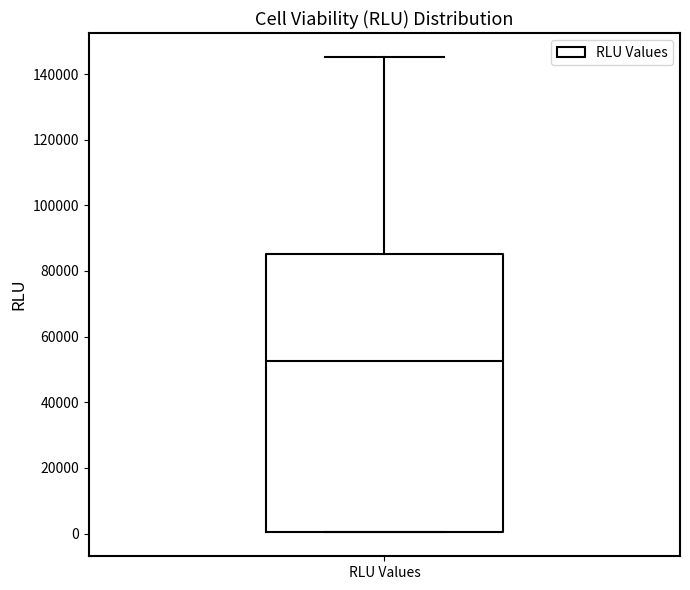

Read this box plot against the y-axis: the position of the median line, the range covered by the box, and the ends of both whiskers. The values are not printed on the chart, so give them approximately, as read against the axis.

median 52000, box 0 to 86000, whiskers 0 to 146000